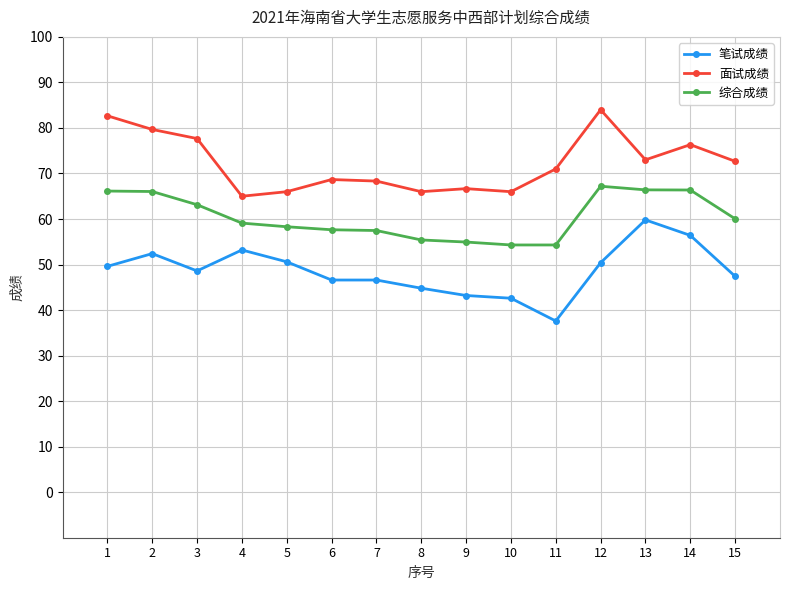

What is the value of the 笔试成绩 point at the 14th from the left?

56.4